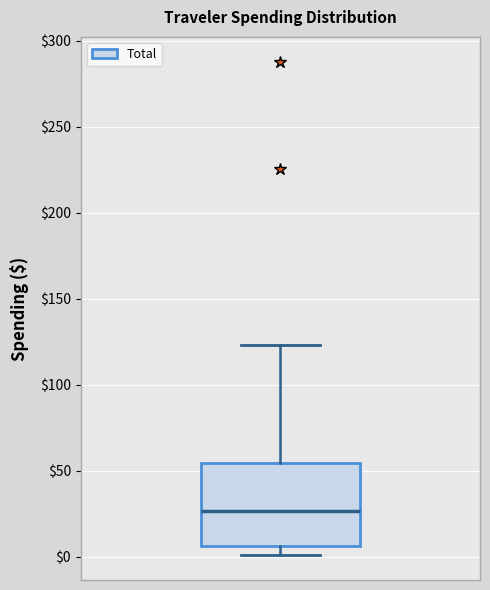

Read this box plot against the y-axis: the position of the median line, the range covered by the box, and the ends of both whiskers. The values are not printed on the chart, so give them approximately, as read against the axis.

median 25, box 5 to 55, whiskers 0 to 125